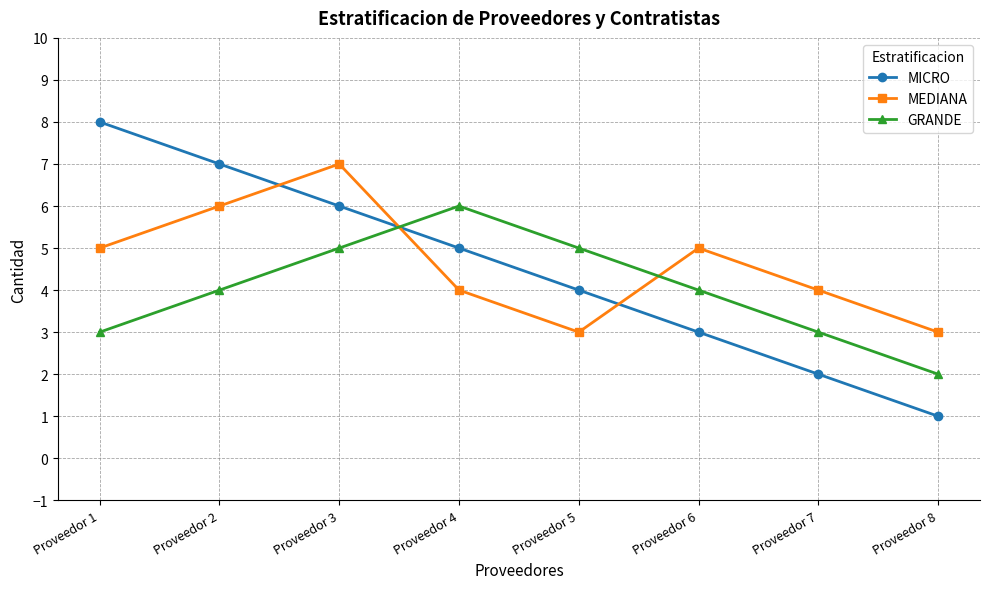

How many distinct data groups are displayed?

3